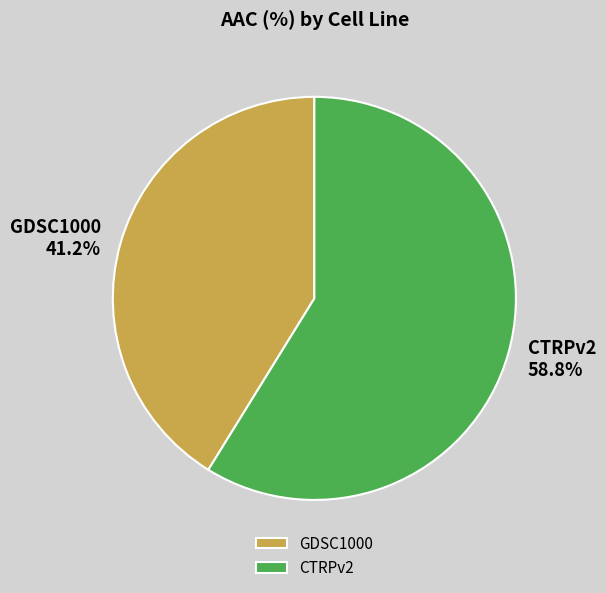

What percentage is the CTRPv2 slice, to the nearest percent?

59%